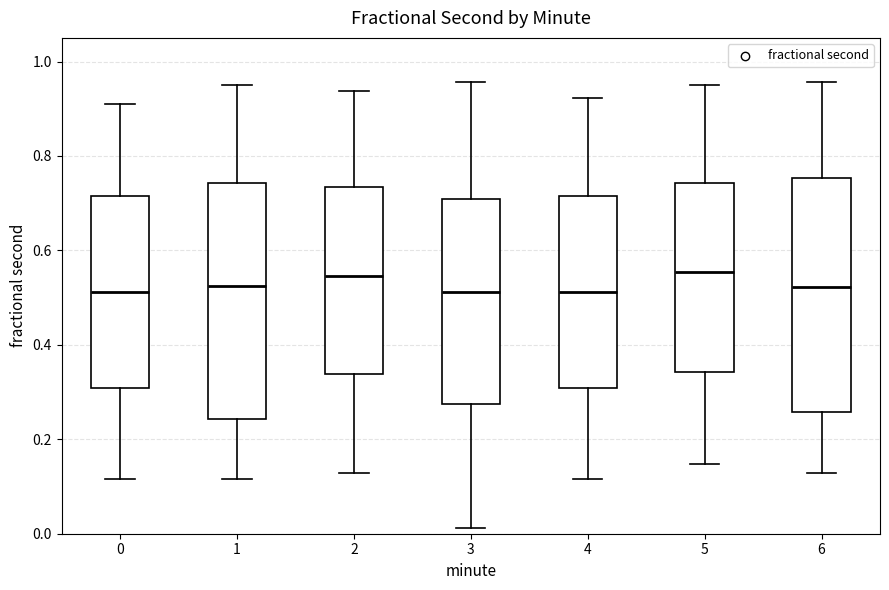

Reading left to right, transcribe this box plot: for each box, give where its median line is, the range the box spans, and where its two whiskers end, as read against the y-axis. The values are not printed on the chart, so give them approximately, as read against the axis.

0: median 0.52, box 0.30 to 0.72, whiskers 0.12 to 0.92
1: median 0.52, box 0.24 to 0.74, whiskers 0.12 to 0.96
2: median 0.54, box 0.34 to 0.74, whiskers 0.12 to 0.94
3: median 0.52, box 0.28 to 0.70, whiskers 0.02 to 0.96
4: median 0.52, box 0.30 to 0.72, whiskers 0.12 to 0.92
5: median 0.56, box 0.34 to 0.74, whiskers 0.14 to 0.96
6: median 0.52, box 0.26 to 0.76, whiskers 0.12 to 0.96